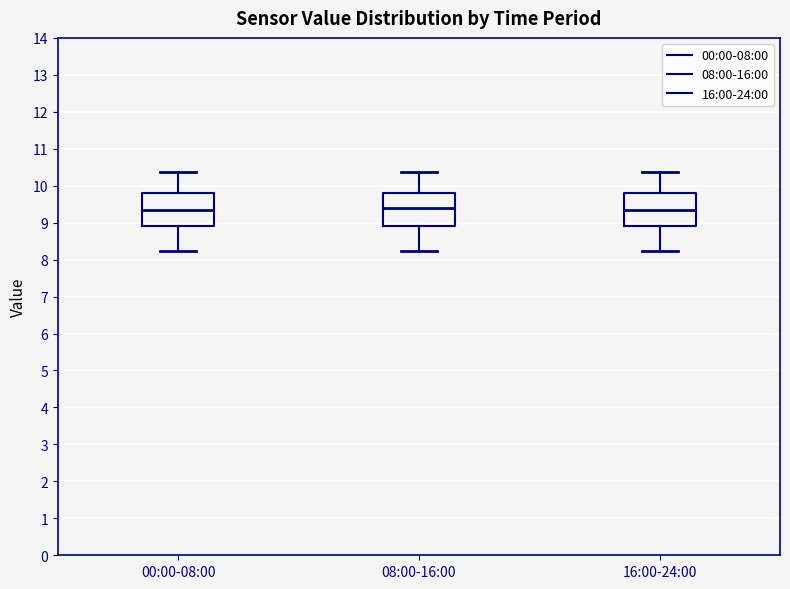

Reading left to right, read every box against the y-axis: the position of its median line, the range the box covers, and the ends of its whiskers. The values are not printed on the chart, so give them approximately, as read against the axis.

00:00-08:00: median 9.3, box 8.9 to 9.8, whiskers 8.2 to 10.4
08:00-16:00: median 9.4, box 8.9 to 9.8, whiskers 8.2 to 10.4
16:00-24:00: median 9.3, box 8.9 to 9.8, whiskers 8.2 to 10.4